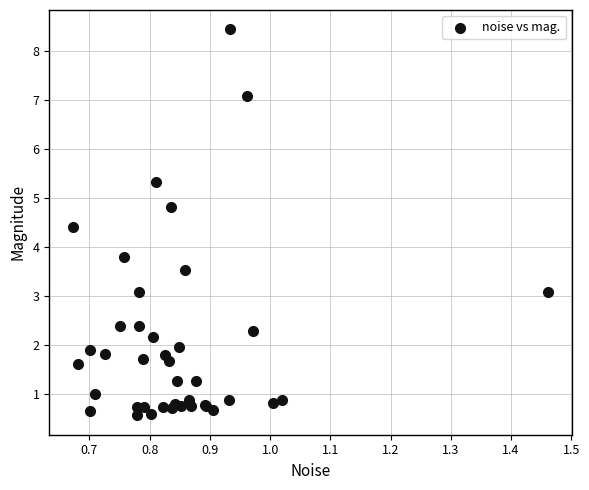

What Y value in the scatter plot is closest to 4?

3.8